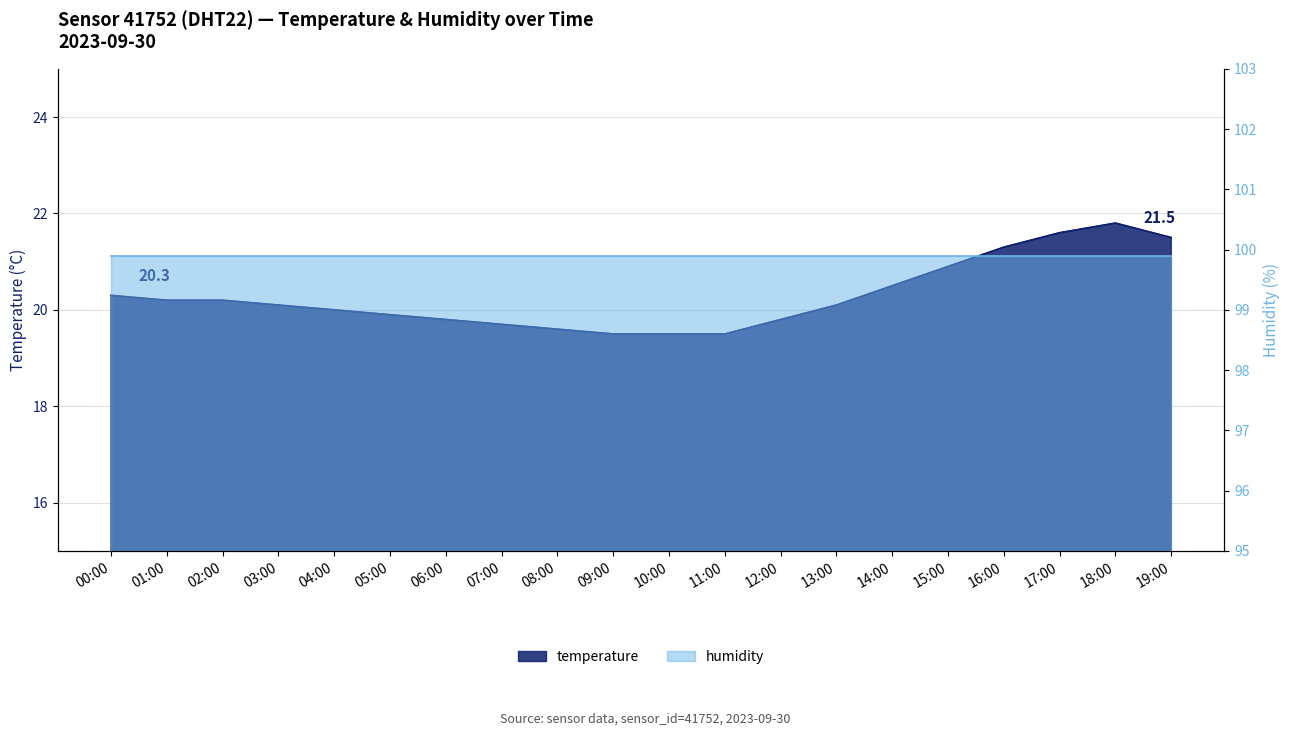

What position from the left is 06:00?

7